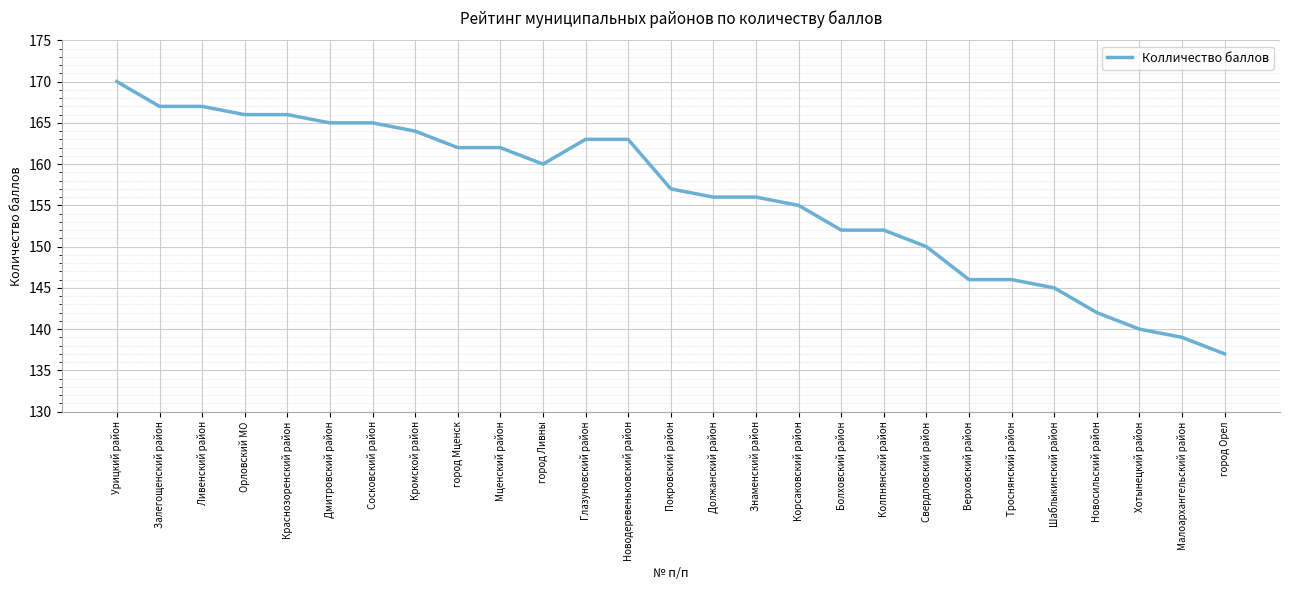

True or false: the data shows 231 at Глазуновский район.

False